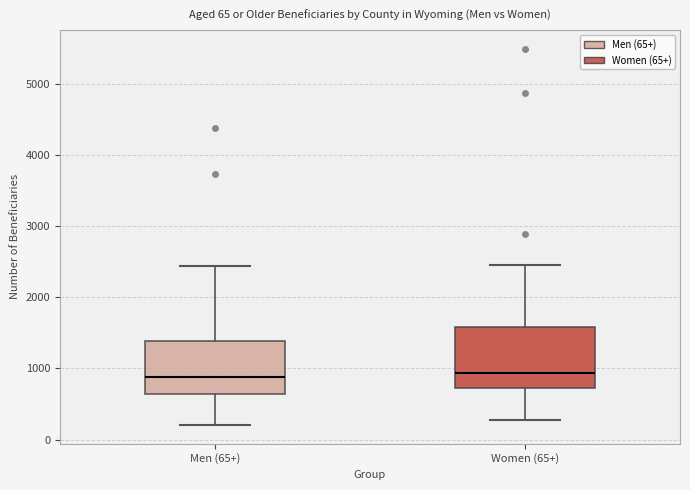

Comparing the boxes themselves (not the whiskers), which one is the tallest?

Women (65+)